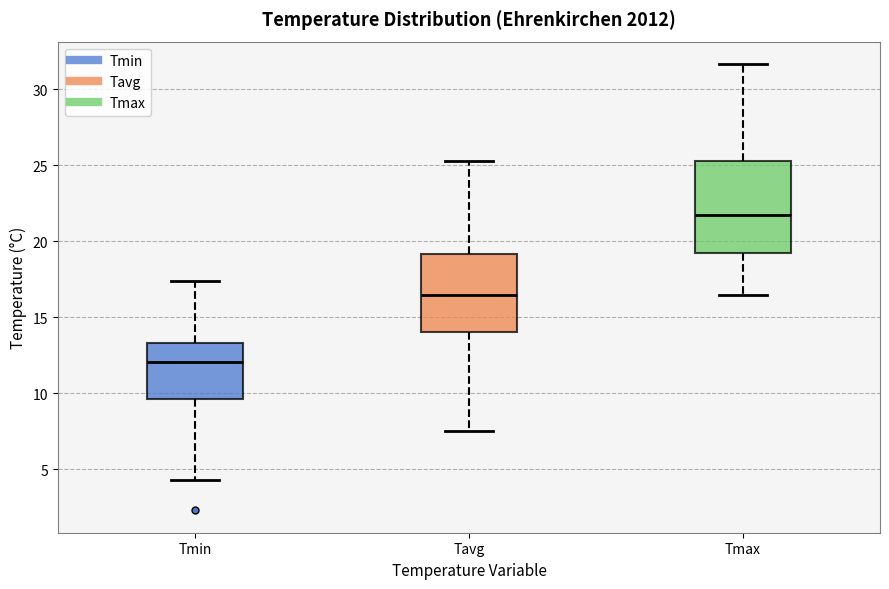

Reading left to right, transcribe this box plot: for each box, give where its median line is, the range the box spans, and where its two whiskers end, as read against the y-axis. The values are not printed on the chart, so give them approximately, as read against the axis.

Tmin: median 12.0, box 9.5 to 13.5, whiskers 4.5 to 17.5
Tavg: median 16.5, box 14.0 to 19.0, whiskers 7.5 to 25.0
Tmax: median 21.5, box 19.0 to 25.5, whiskers 16.5 to 31.5